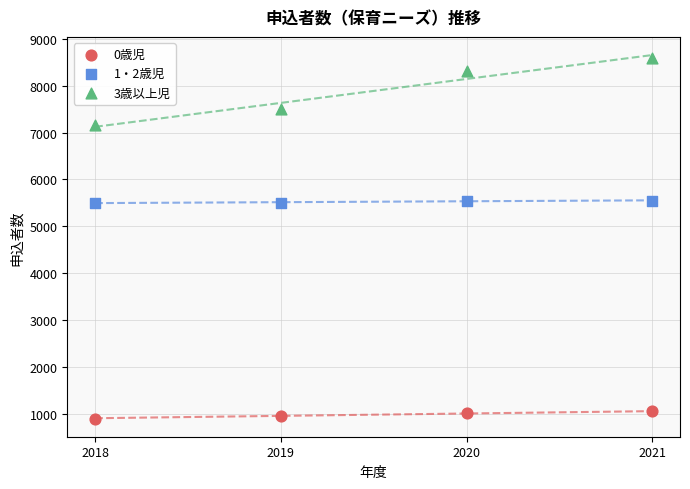

Which series has the widest spread of Y values?

3歳以上児